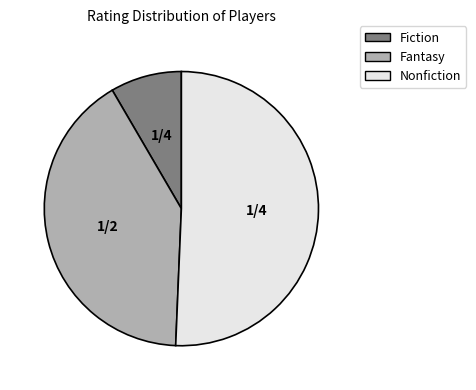

True or false: Nonfiction accounts for 57% of the total.

False